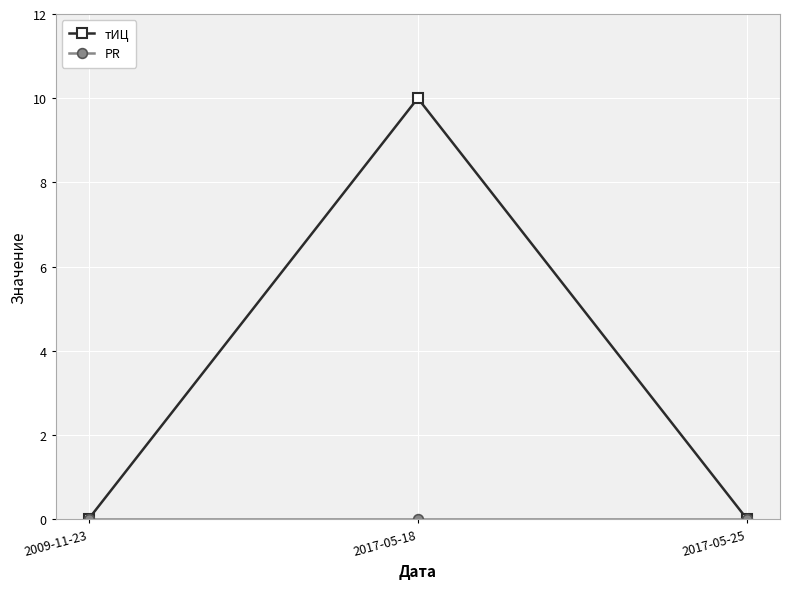

The value of тИЦ at 2009-11-23 is 0. True or false?

True